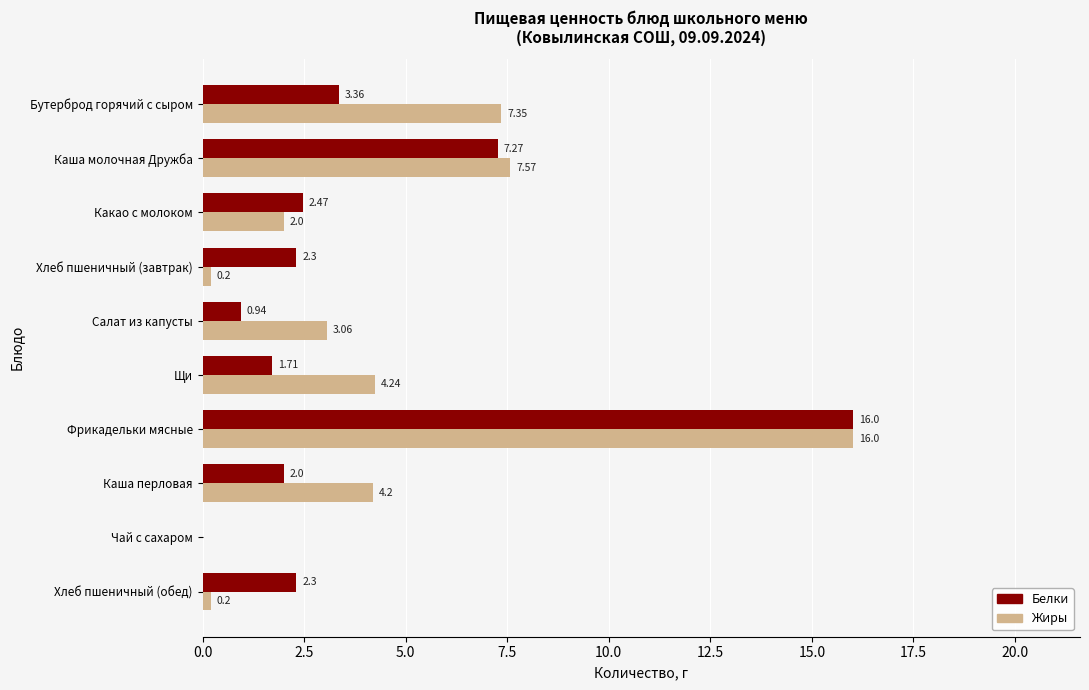

At which category is the sum across all series the highest?

Фрикадельки мясные